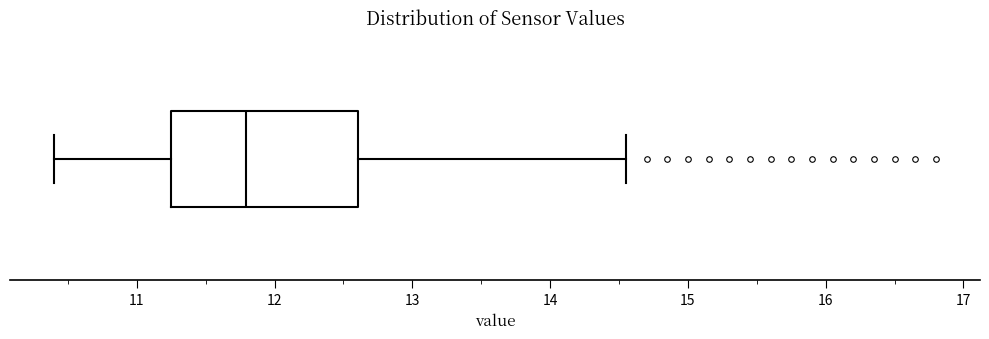

Read this box plot against the x-axis: the position of the median line, the range covered by the box, and the ends of both whiskers. The values are not printed on the chart, so give them approximately, as read against the axis.

median 11.8, box 11.3 to 12.6, whiskers 10.4 to 14.6